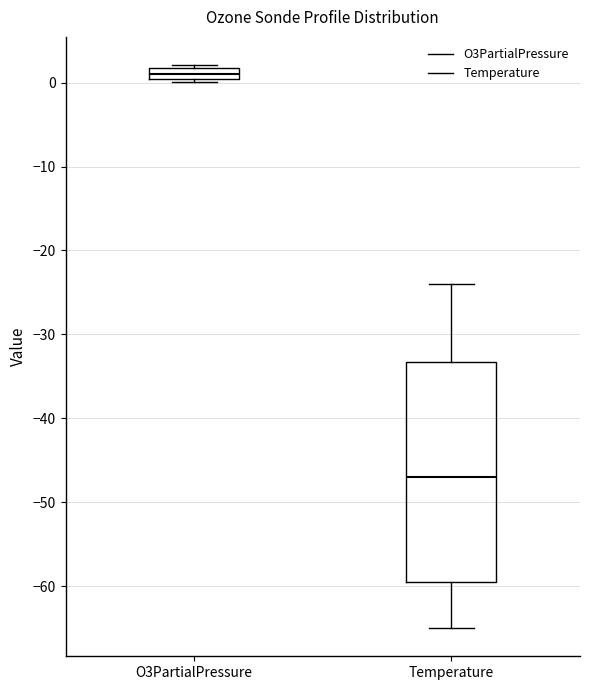

Where is the upper edge of the box for O3PartialPressure on the y-axis? The values are not printed on the chart, so give them approximately, as read against the axis.

2